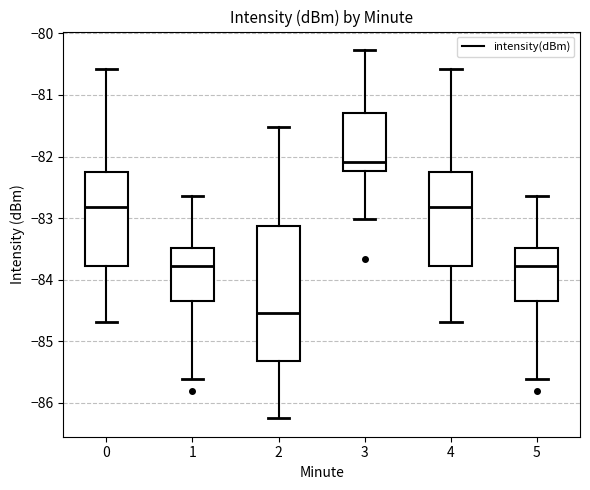

Reading left to right, read every box against the y-axis: the position of its median line, the range the box covers, and the ends of its whiskers. The values are not printed on the chart, so give them approximately, as read against the axis.

0: median -82.8, box -83.8 to -82.3, whiskers -84.7 to -80.6
1: median -83.8, box -84.3 to -83.5, whiskers -85.6 to -82.6
2: median -84.5, box -85.3 to -83.1, whiskers -86.2 to -81.5
3: median -82.1, box -82.2 to -81.3, whiskers -83.0 to -80.3
4: median -82.8, box -83.8 to -82.3, whiskers -84.7 to -80.6
5: median -83.8, box -84.3 to -83.5, whiskers -85.6 to -82.6